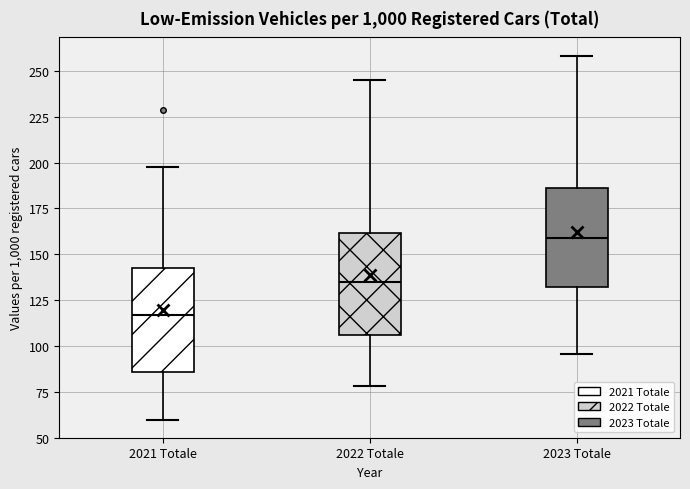

Which box's median line is the highest?

2023 Totale